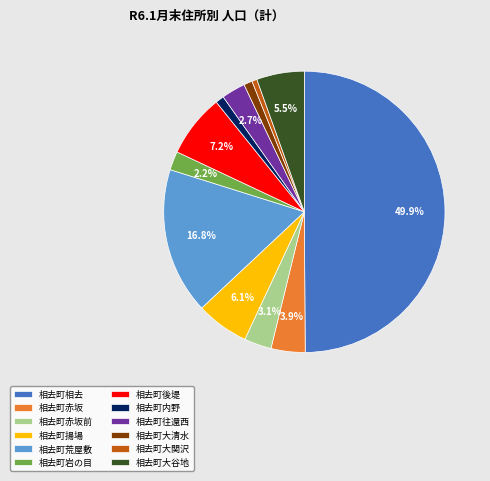

Between 相去町大谷地 and 相去町後堤, which is larger?

相去町後堤